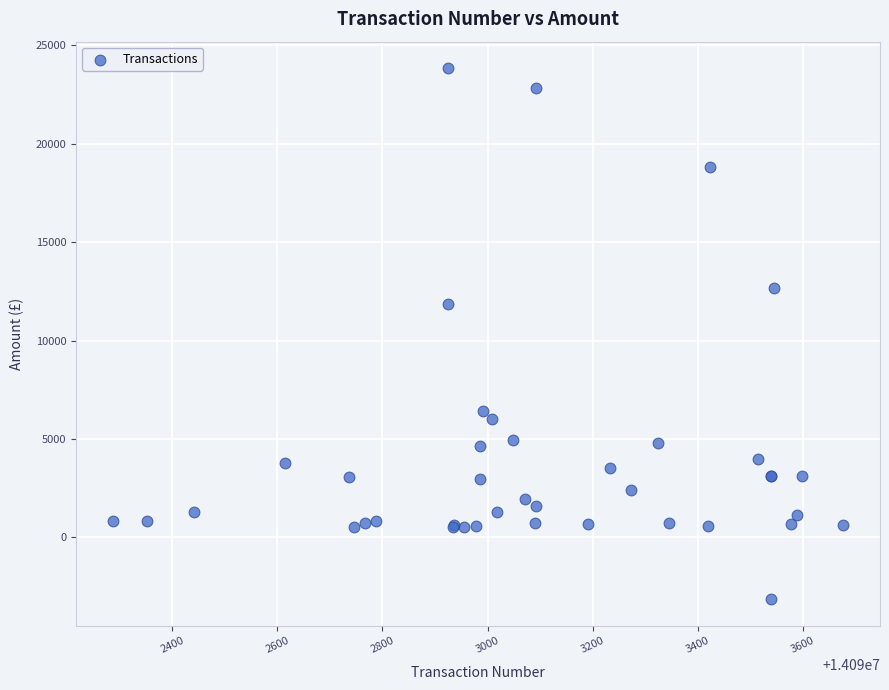

What Y value in the scatter plot is closest to 10350?

11837.0